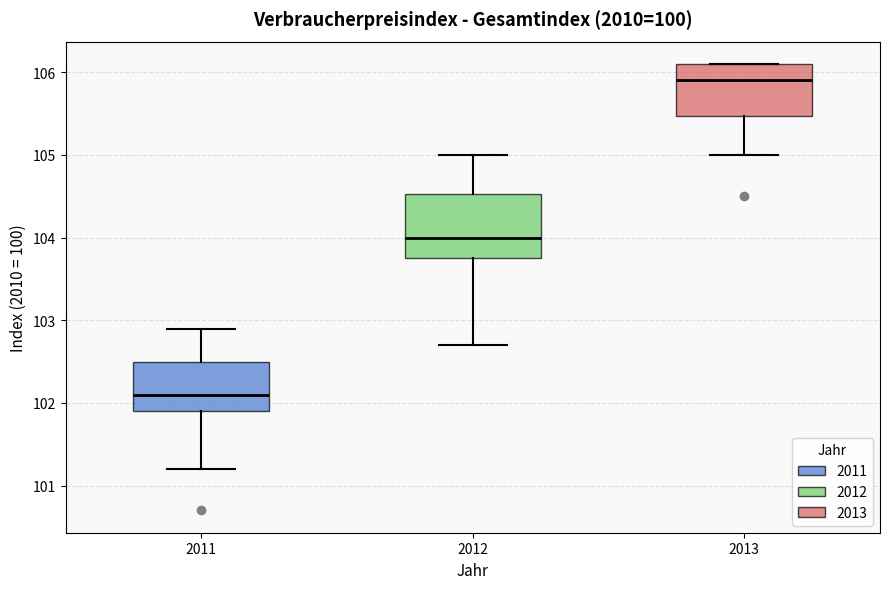

Which box's median line is the highest?

2013